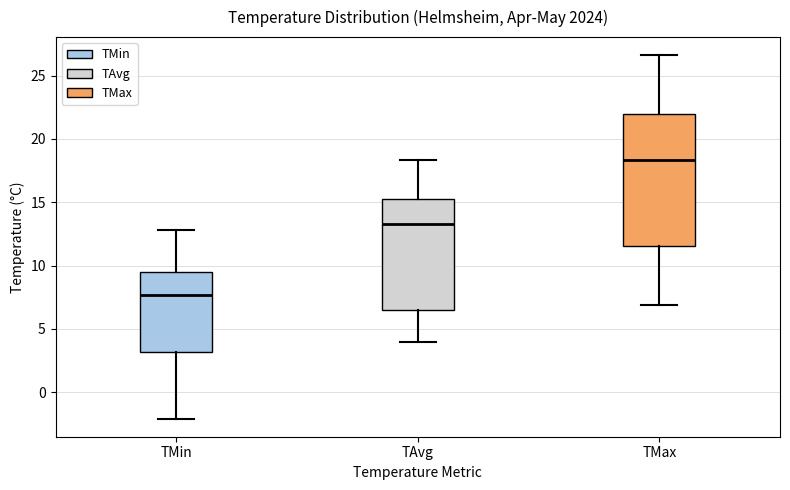

Which box is the tallest, from its lower edge to its upper edge?

TMax